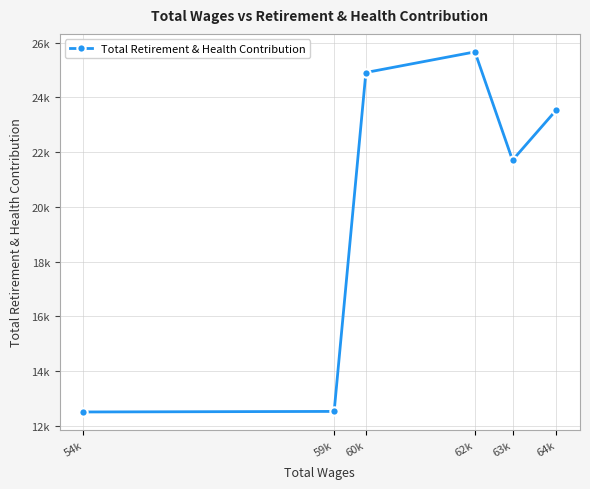

What is the approximate value at 63k, to the nearest 100?

21700